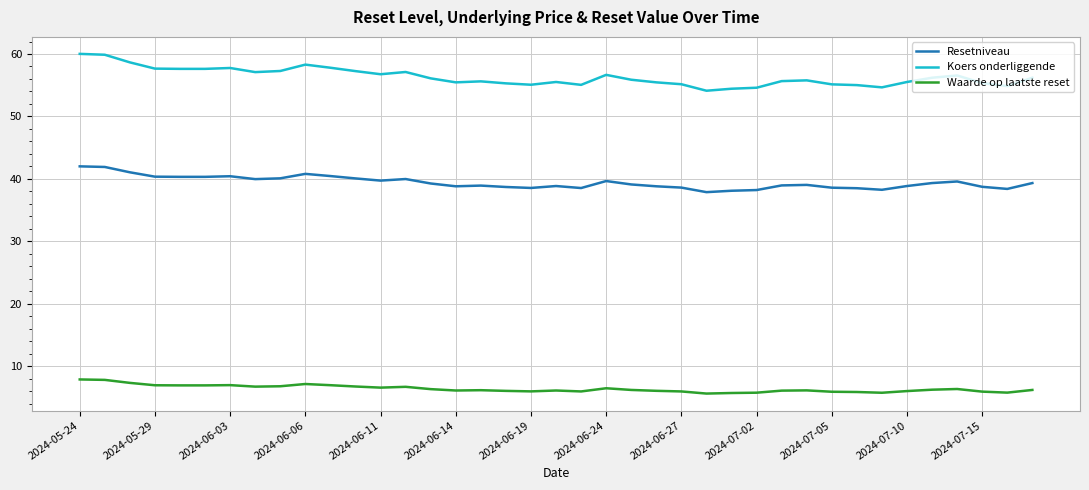

True or false: Waarde op laatste reset and Resetniveau cross at least once.

False